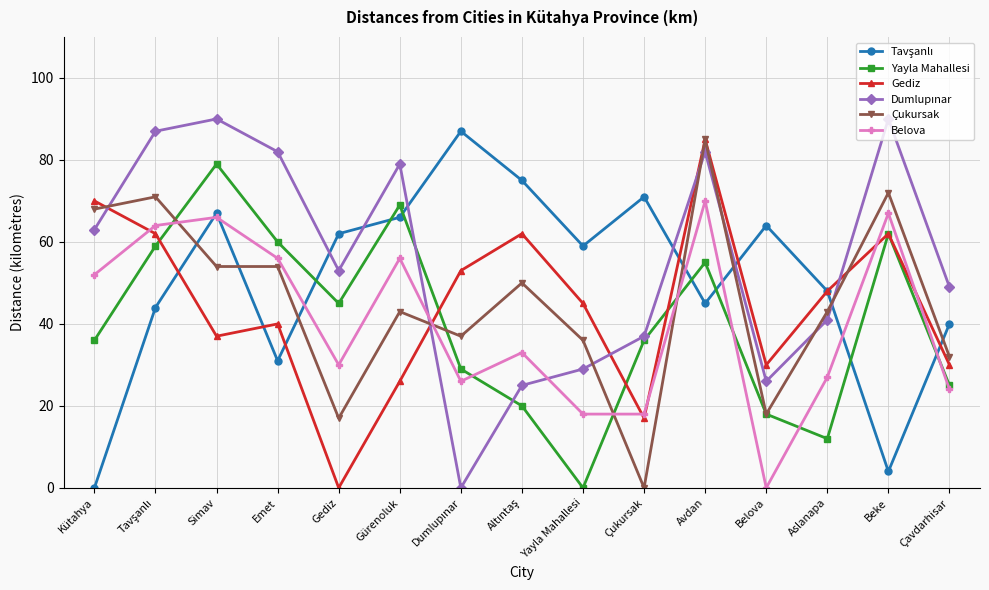

The value of Çukursak at Çavdarhisar is 21. True or false?

False